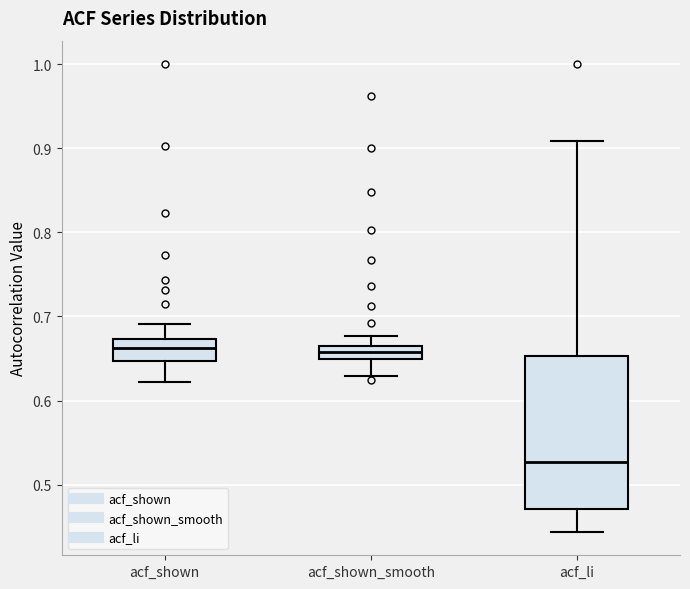

Which box is the tallest, from its lower edge to its upper edge?

acf_li